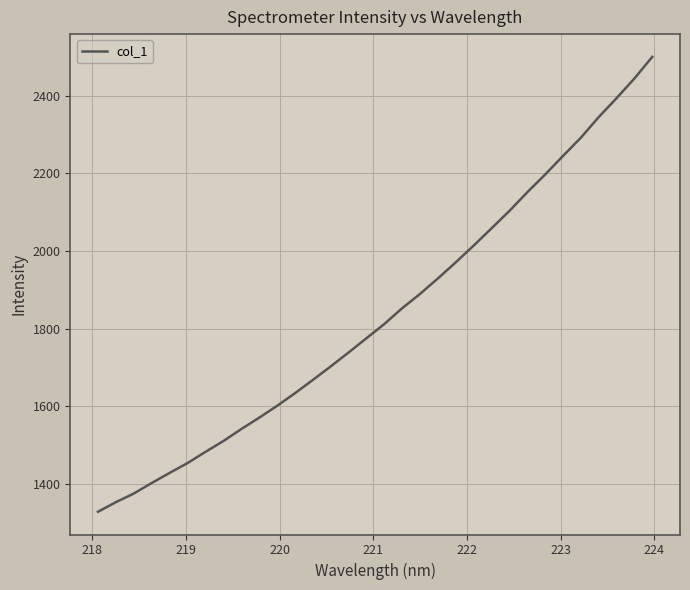

What is the difference between the maximum and minimum values?

1171.7